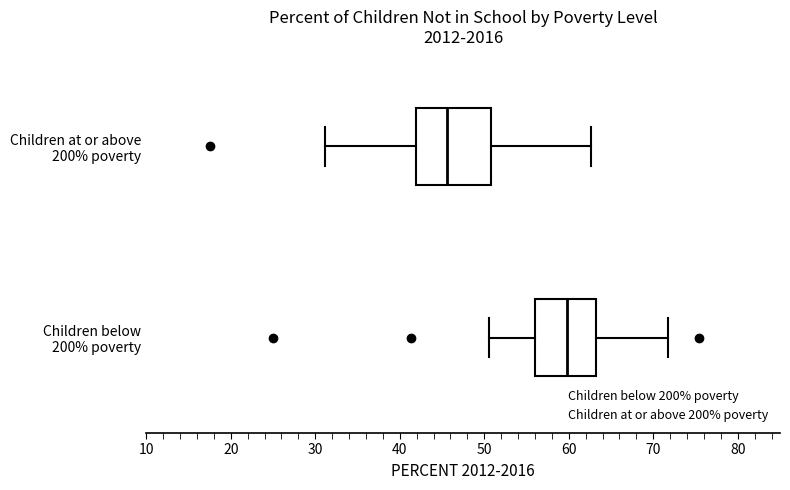

Which box is the widest, from its left edge to its right edge?

Children at or above 200% poverty